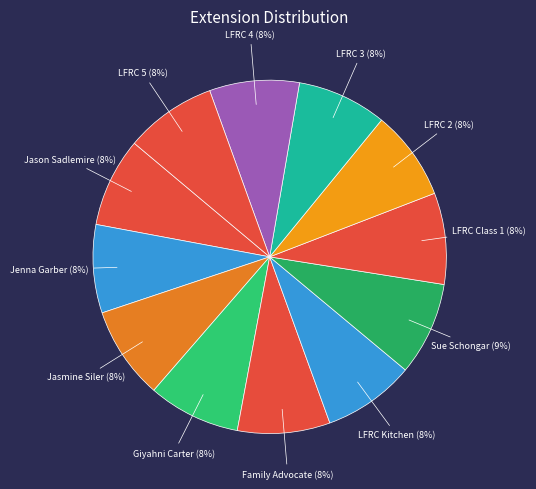

True or false: LFRC 4 accounts for 22% of the total.

False